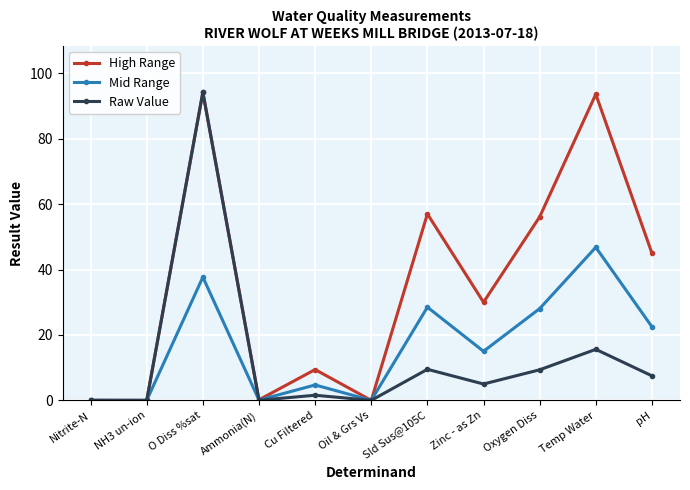

At which category does Raw Value reach its first local peak?

O Diss %sat